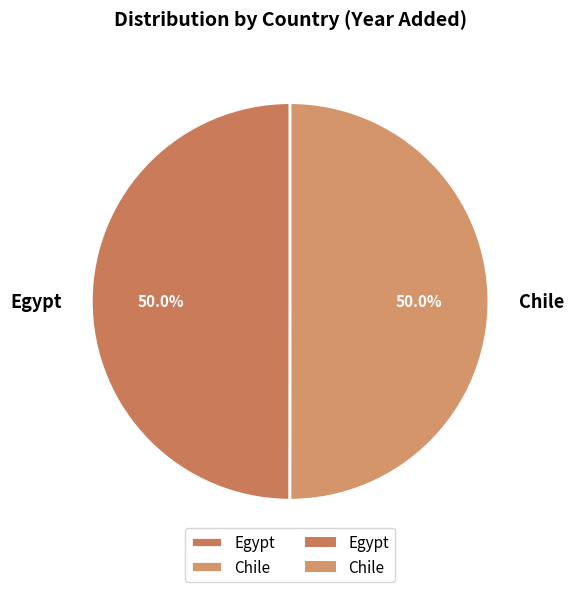

What is the ratio of the value at Chile to the value at Egypt?

1.0